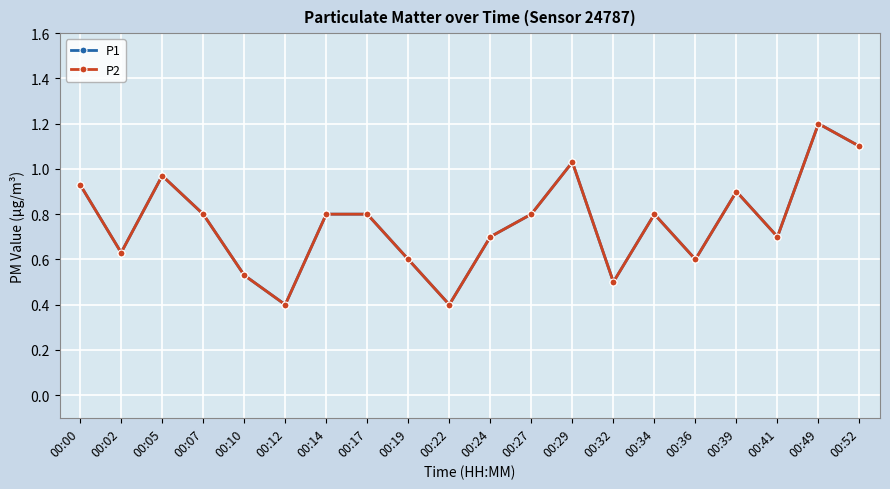

Reading left to right, extract all data points from this chart.

P1: 0.9	0.6	1.0	0.8	0.5	0.4	0.8	0.8	0.6	0.4	0.7	0.8	1.0	0.5	0.8	0.6	0.9	0.7	1.2	1.1
P2: 0.9	0.6	1.0	0.8	0.5	0.4	0.8	0.8	0.6	0.4	0.7	0.8	1.0	0.5	0.8	0.6	0.9	0.7	1.2	1.1